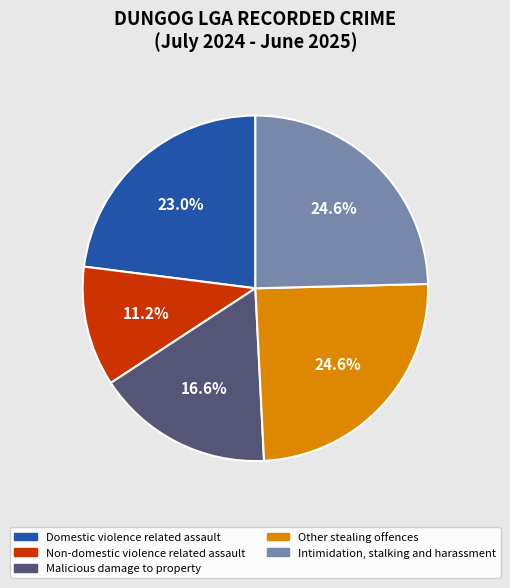

How many slices are in this pie chart?

5